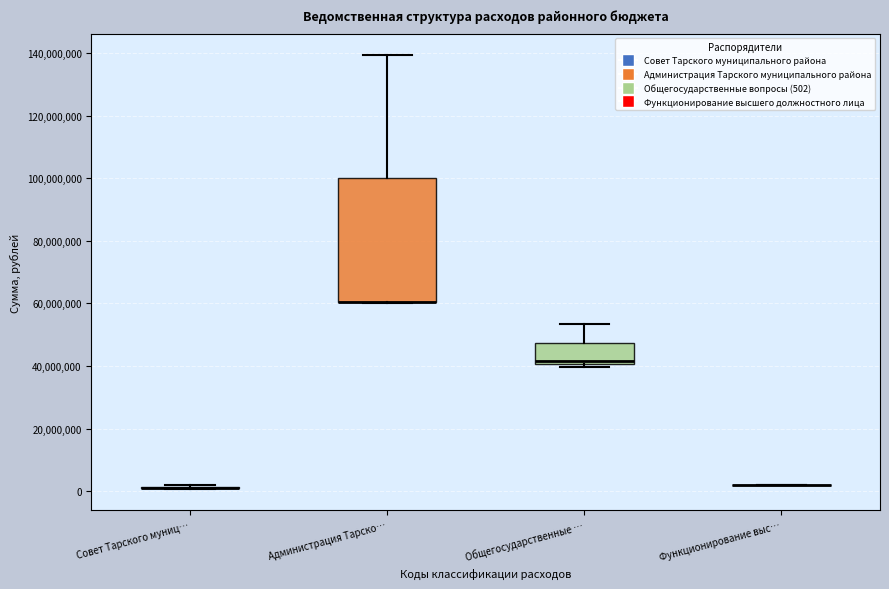

Reading left to right, read every box against the y-axis: the position of its median line, the range the box covers, and the ends of its whiskers. The values are not printed on the chart, so give them approximately, as read against the axis.

Совет Тарского муниц…: box collapsed to a line at 0, whiskers 0 to 2000000
Администрация Тарско…: median 60000000 (drawn on the box's lower edge), box 60000000 to 100000000, whiskers 60000000 to 140000000
Общегосударственные …: median 42000000, box 40000000 to 48000000, whiskers 40000000 (just below the box's lower edge) to 54000000
Функционирование выс…: box collapsed to a line at 2000000, whiskers 2000000 to 2000000